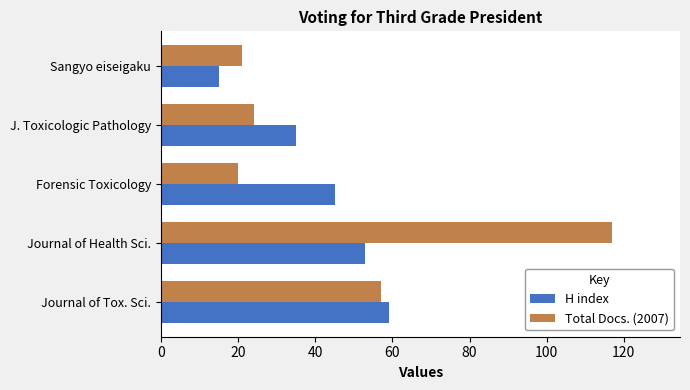

How many series are shown in this chart?

2